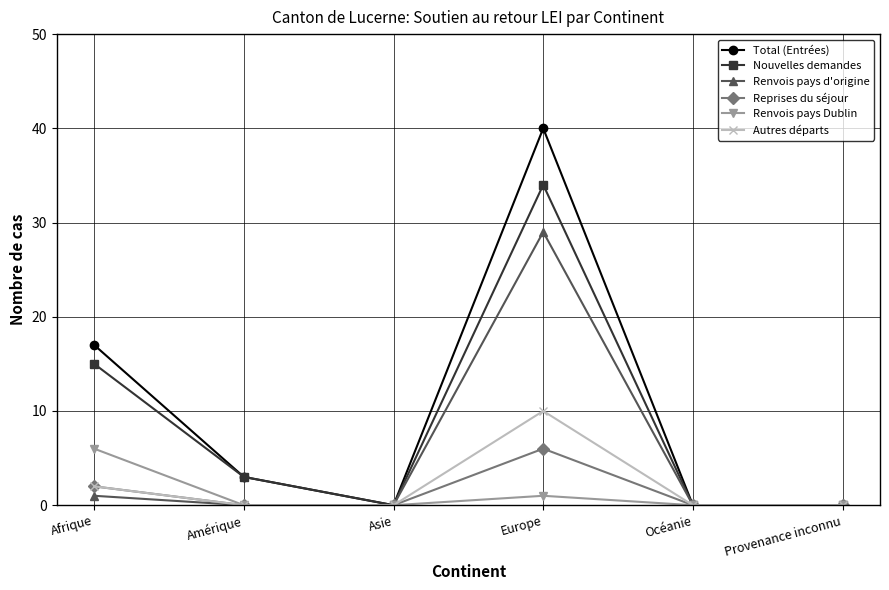

Between Europe and Provenance inconnu, which series saw the biggest shift?

Total (Entrées)